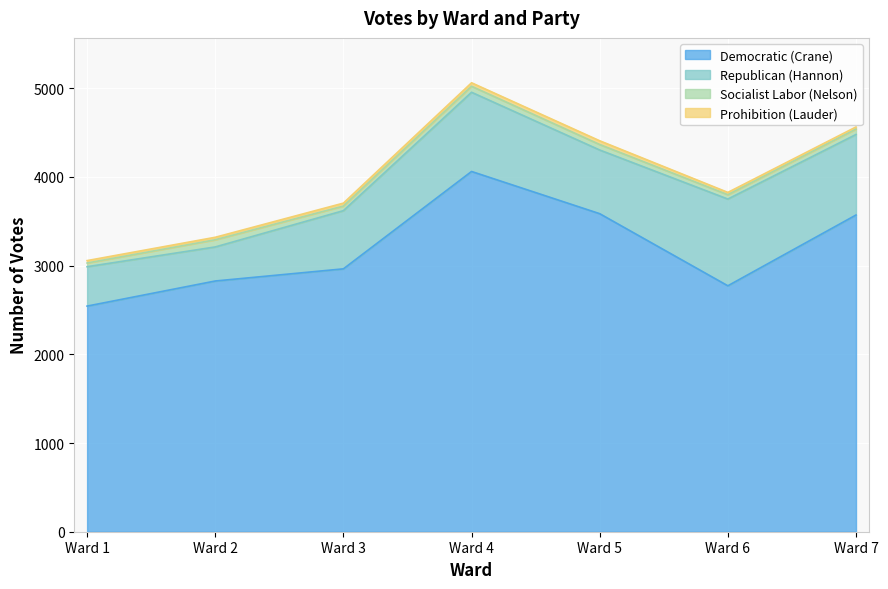

Which category has the lowest value across all series?

Ward 7